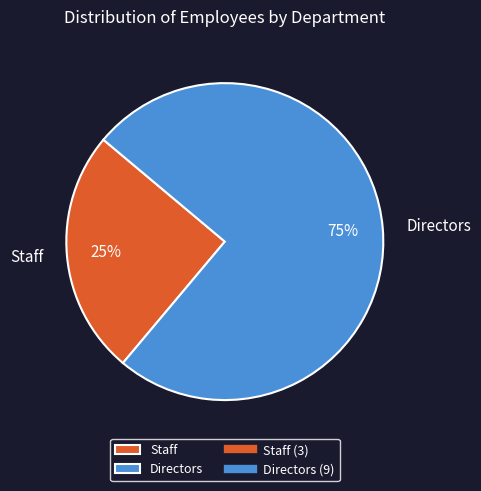

To the nearest percent, what percentage of the pie is Directors?

75%